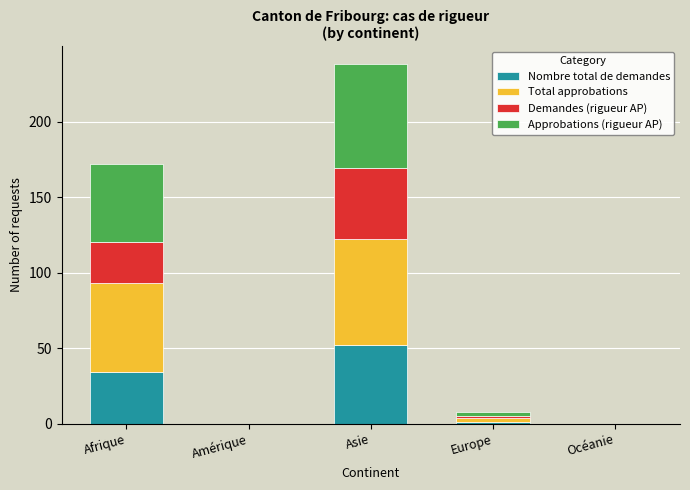

What is the sum of all Nombre total de demandes values?

87